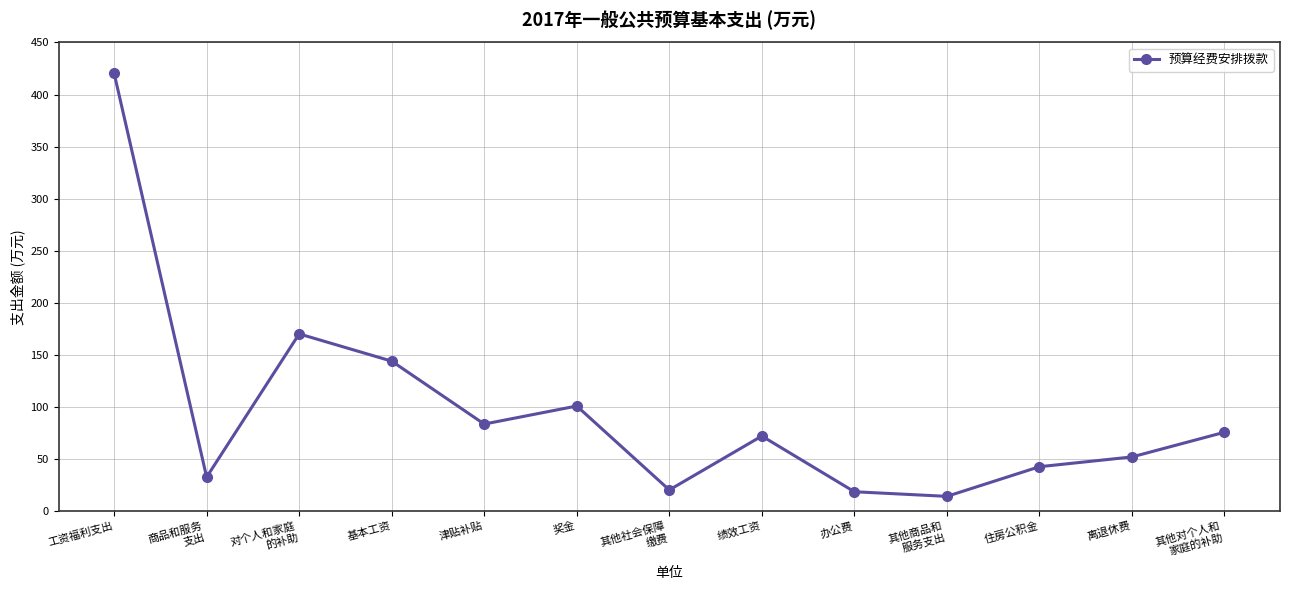

What is the label of the 6th point from the left?

奖金